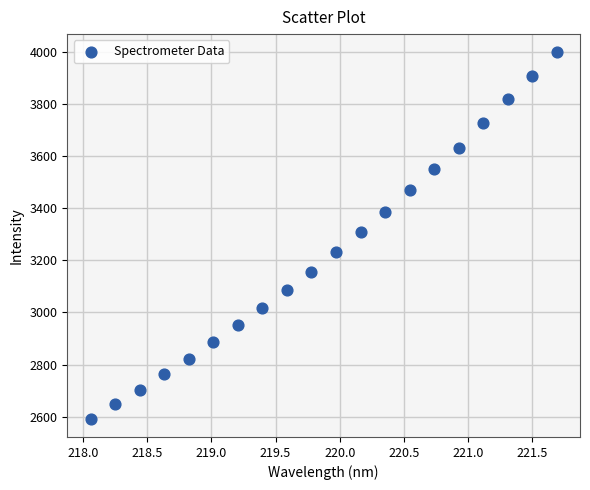

What is the range of Y values (max minus min)?

1404.5